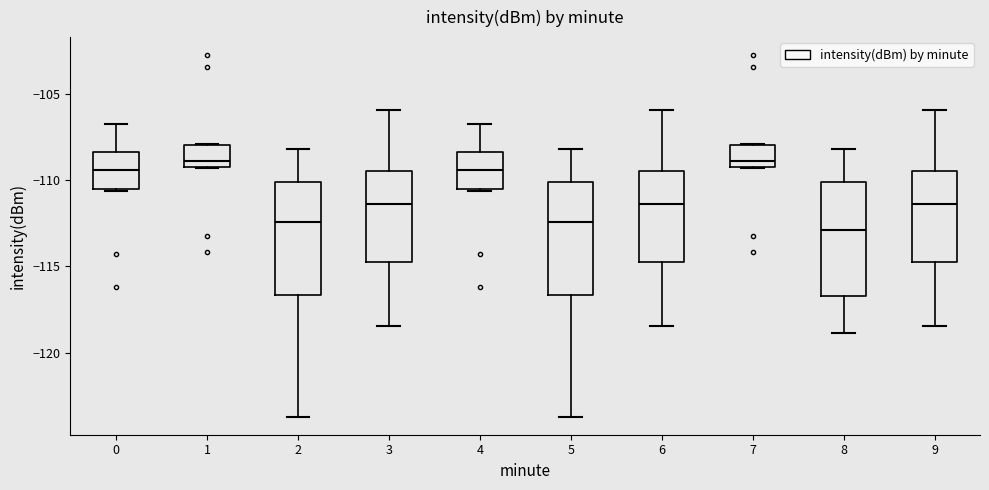

Reading left to right, transcribe this box plot: for each box, give where its median line is, the range the box spans, and where its two whiskers end, as read against the y-axis. The values are not printed on the chart, so give them approximately, as read against the axis.

0: median -109.5, box -110.5 to -108.5, whiskers -110.5 to -106.5
1: median -109.0, box -109.5 to -108.0, whiskers -109.5 to -108.0
2: median -112.5, box -116.5 to -110.0, whiskers -123.5 to -108.0
3: median -111.5, box -114.5 to -109.5, whiskers -118.5 to -106.0
4: median -109.5, box -110.5 to -108.5, whiskers -110.5 to -106.5
5: median -112.5, box -116.5 to -110.0, whiskers -123.5 to -108.0
6: median -111.5, box -114.5 to -109.5, whiskers -118.5 to -106.0
7: median -109.0, box -109.5 to -108.0, whiskers -109.5 to -108.0
8: median -113.0, box -116.5 to -110.0, whiskers -119.0 to -108.0
9: median -111.5, box -114.5 to -109.5, whiskers -118.5 to -106.0